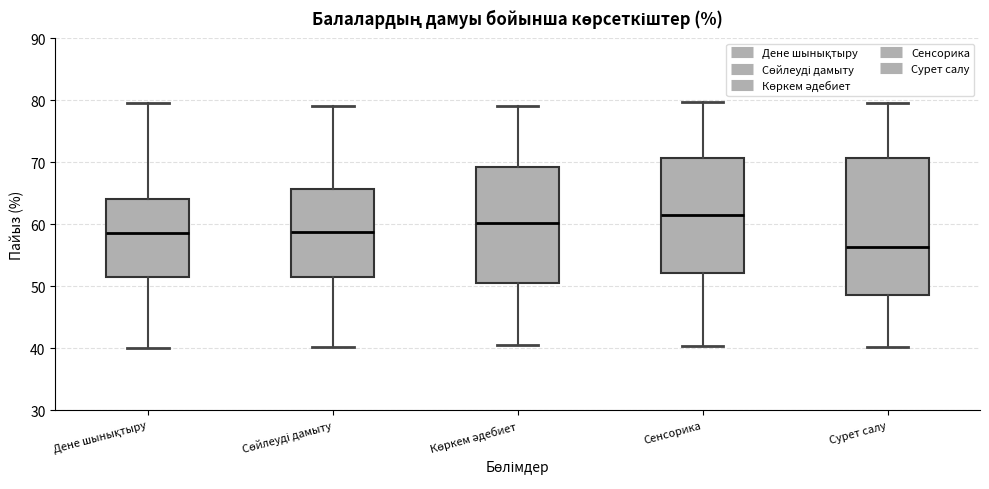

Reading left to right, transcribe this box plot: for each box, give where its median line is, the range the box spans, and where its two whiskers end, as read against the y-axis. The values are not printed on the chart, so give them approximately, as read against the axis.

Дене шынықтыру: median 59, box 52 to 64, whiskers 40 to 80
Сөйлеуді дамыту: median 59, box 51 to 66, whiskers 40 to 79
Көркем әдебиет: median 60, box 51 to 69, whiskers 40 to 79
Сенсорика: median 61, box 52 to 71, whiskers 40 to 80
Сурет салу: median 56, box 49 to 71, whiskers 40 to 80